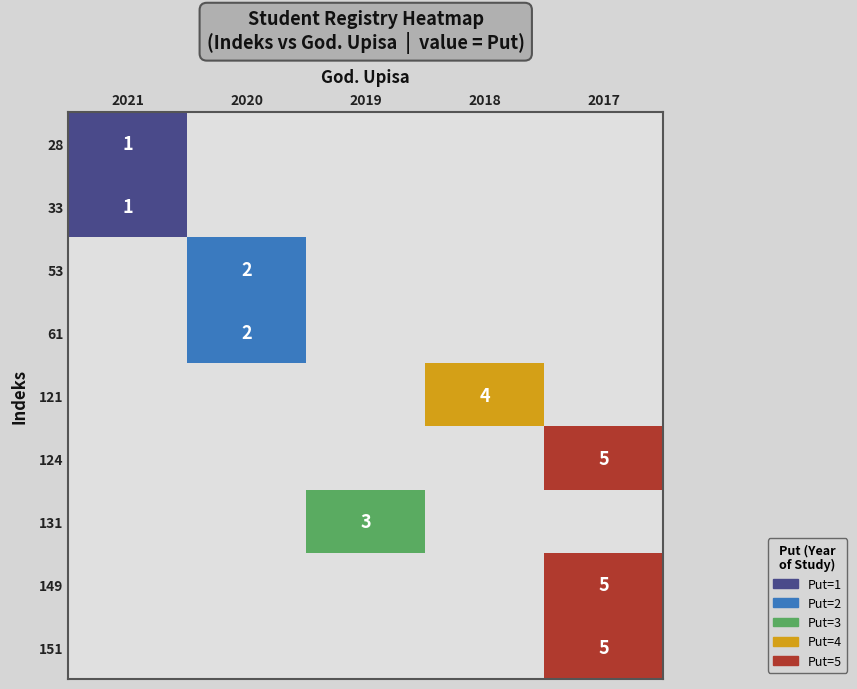

Is it true that 61 equals 1 at 2020?

False